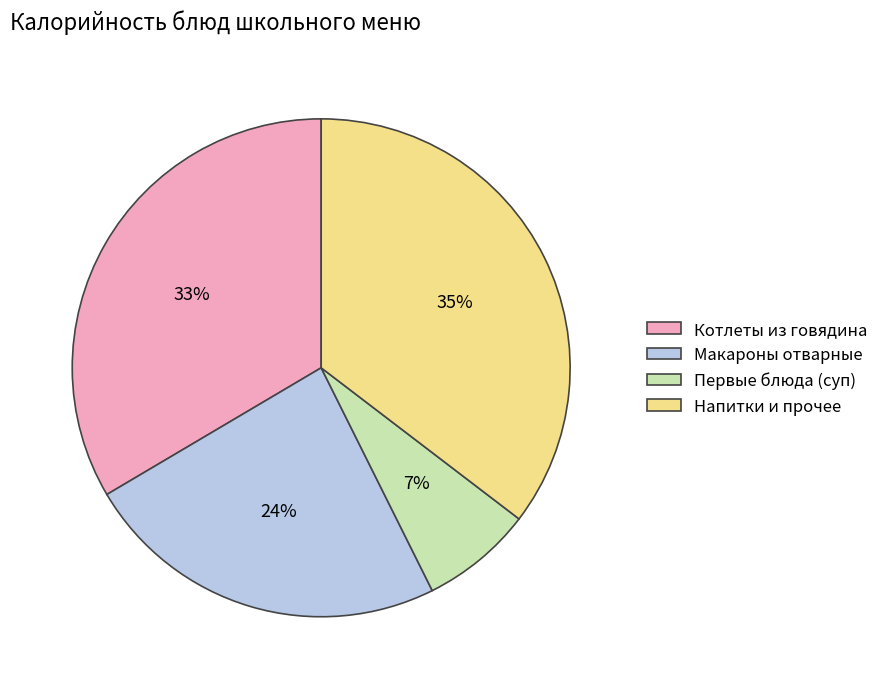

Is there any slice that represents more than half of the pie?

No